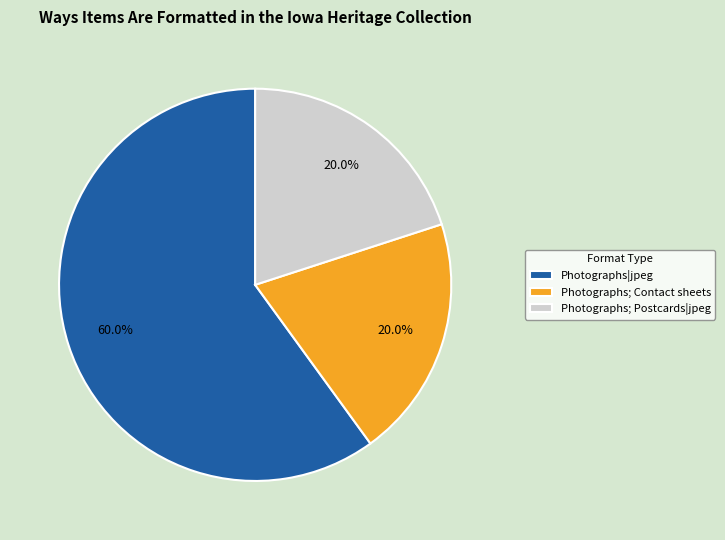

How many segments does this pie chart have?

3